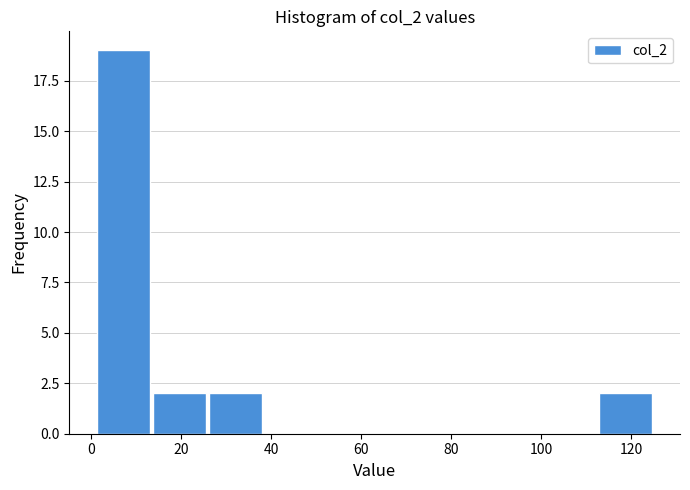

Reading left to right, list every bar in this chart as the range it spans on the x-axis followed by its height. Neither the bar edges nor the heights are printed on the chart, so give them approximately, as read against the axes.

1.0 to 13.4: 19
13.4 to 25.8: 2
25.8 to 38.2: 2
38.2 to 50.6: 0
50.6 to 63.0: 0
63.0 to 75.4: 0
75.4 to 87.8: 0
87.8 to 100.2: 0
100.2 to 112.6: 0
112.6 to 125.0: 2